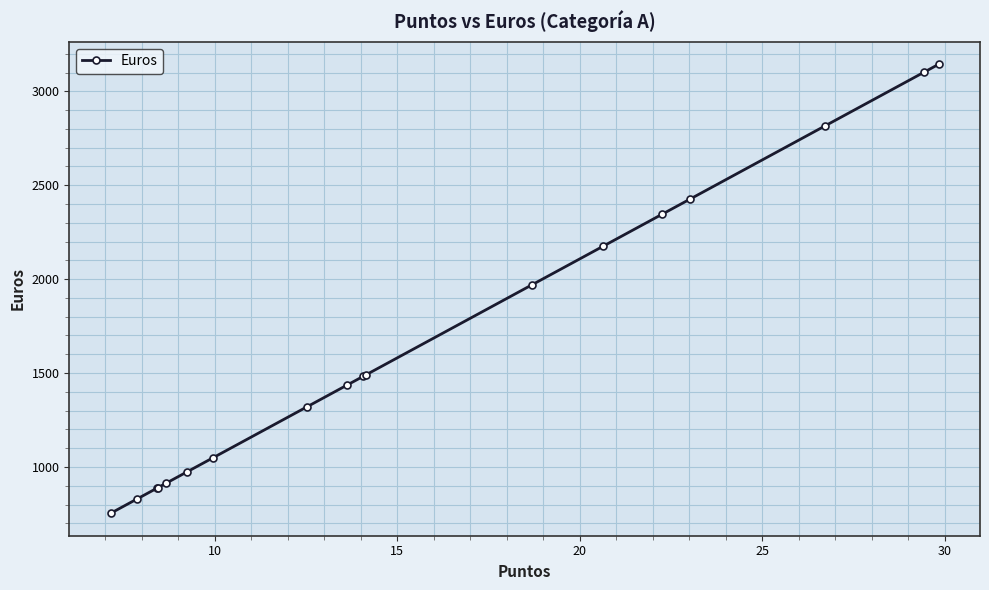

What is the difference between the second highest and minimum values?

2349.2